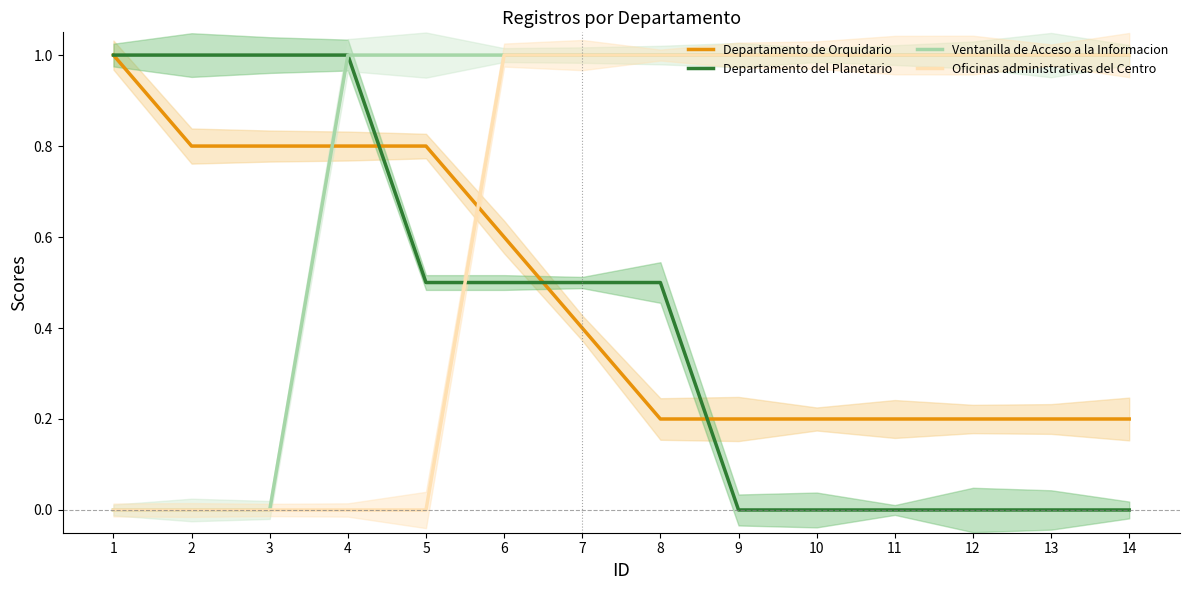

Reading left to right, what are all the values shown in this chart?

Departamento de Orquidario: 1=1.0	2=0.8	3=0.8	4=0.8	5=0.8	6=0.6	7=0.4	8=0.2	9=0.2	10=0.2	11=0.2	12=0.2	13=0.2	14=0.2
Departamento del Planetario: 1=1.0	2=1.0	3=1.0	4=1.0	5=0.5	6=0.5	7=0.5	8=0.5	9=0.0	10=0.0	11=0.0	12=0.0	13=0.0	14=0.0
Ventanilla de Acceso a la Informacion: 1=0.0	2=0.0	3=0.0	4=1.0	5=1.0	6=1.0	7=1.0	8=1.0	9=1.0	10=1.0	11=1.0	12=1.0	13=1.0	14=1.0
Oficinas administrativas del Centro: 1=0.0	2=0.0	3=0.0	4=0.0	5=0.0	6=1.0	7=1.0	8=1.0	9=1.0	10=1.0	11=1.0	12=1.0	13=1.0	14=1.0